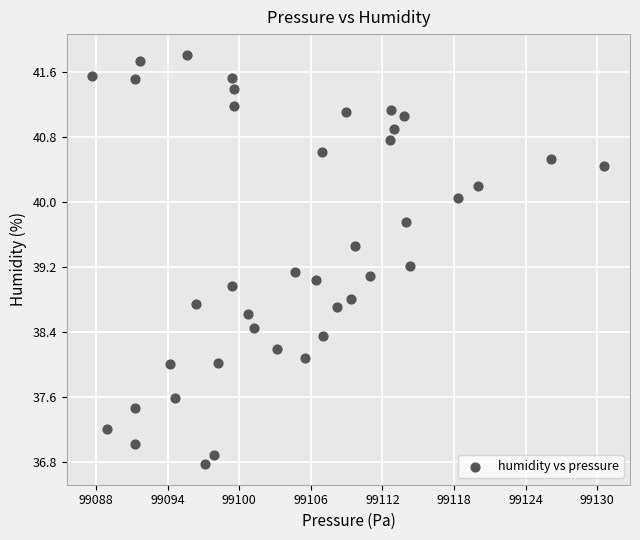

What is the range of X values (max minus min)?

42.9